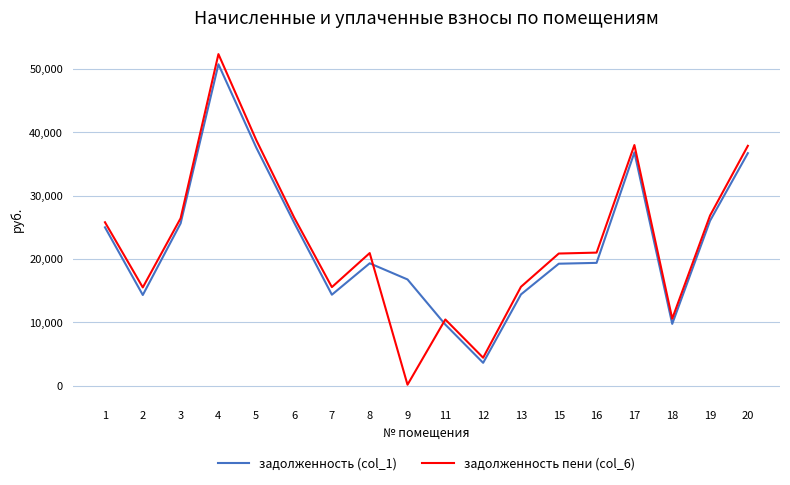

Which series ends up on top after the final intersection of задолженность пени (col_6) and задолженность (col_1)?

задолженность пени (col_6)